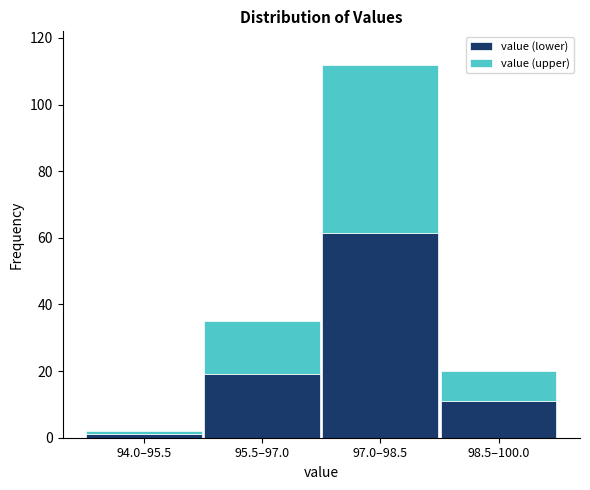

What is the average value of the value (lower) series?

23.2